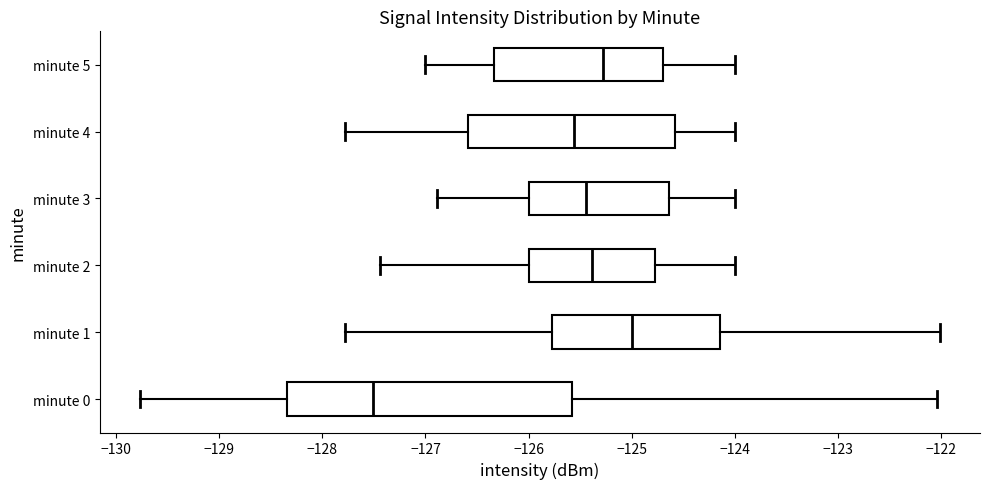

Where is the right edge of the box for minute 5 on the x-axis? The values are not printed on the chart, so give them approximately, as read against the axis.

-124.7